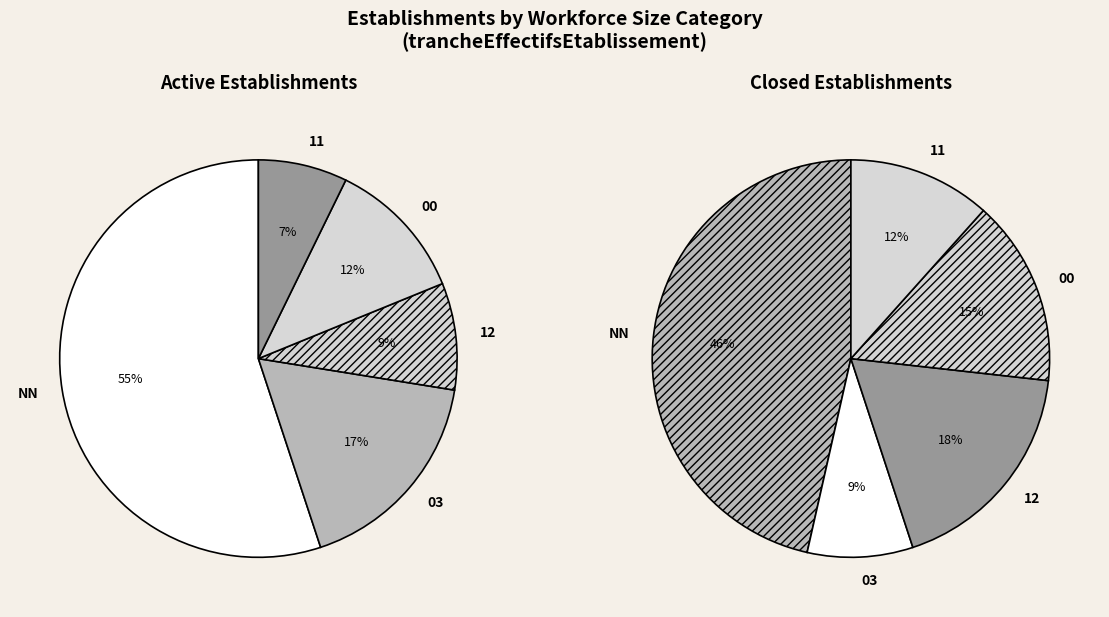

True or false: 10 accounts for 11% of the total.

False